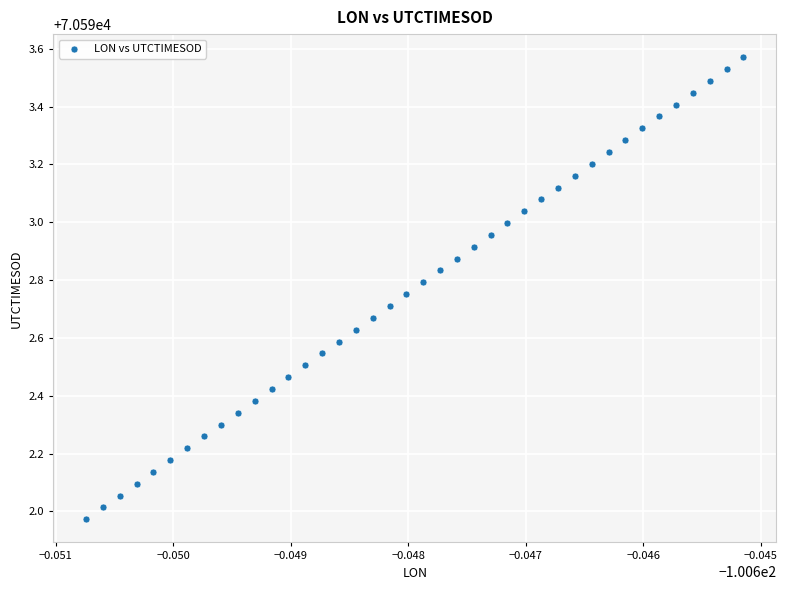

What is the range of Y values (max minus min)?

1.6